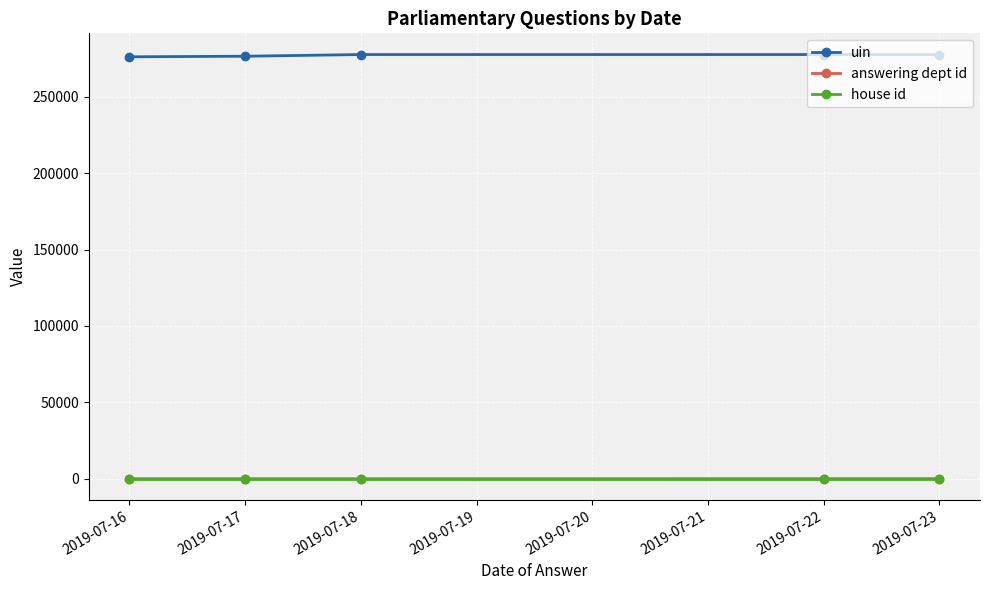

What is the value of the uin point at the 1st from the left?

276132.5